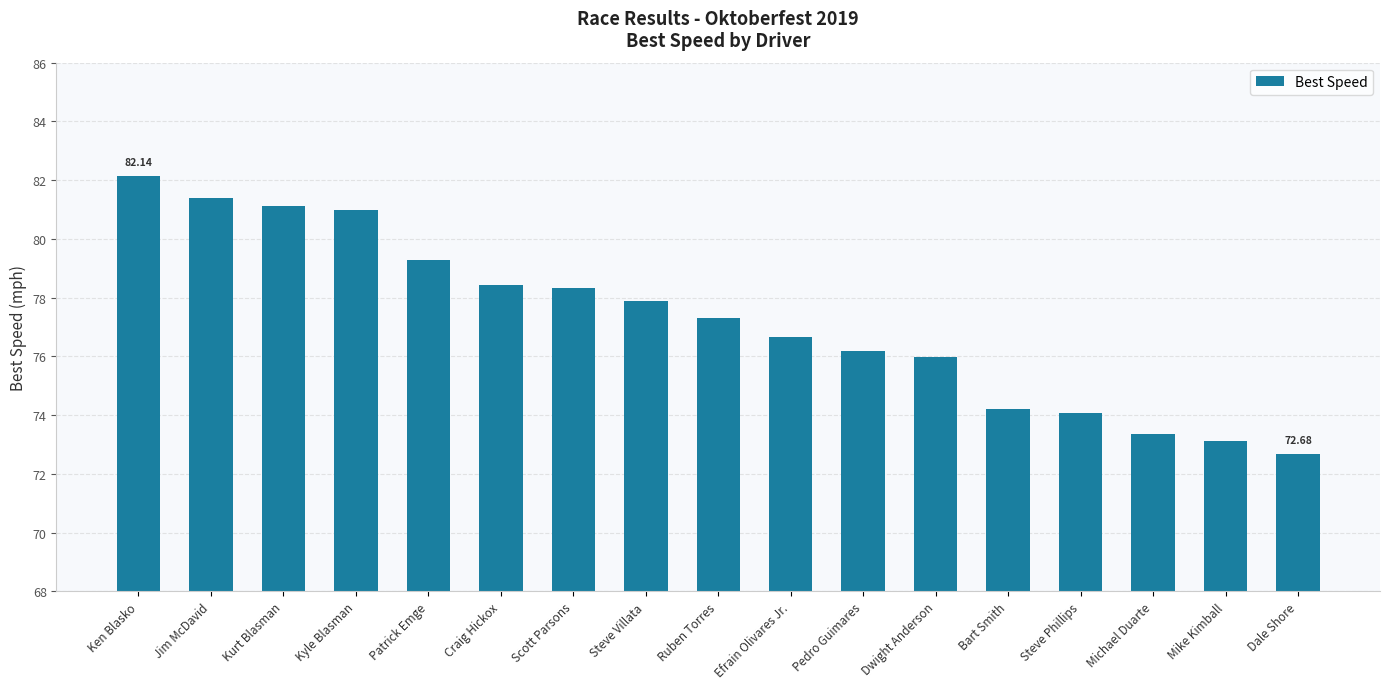

Reading right to left, extract all data points from this chart.

Dale Shore=72.7	Mike Kimball=73.1	Michael Duarte=73.4	Steve Phillips=74.1	Bart Smith=74.2	Dwight Anderson=76.0	Pedro Guimares=76.2	Efrain Olivares Jr.=76.7	Ruben Torres=77.3	Steve Villata=77.9	Scott Parsons=78.3	Craig Hickox=78.4	Patrick Emge=79.3	Kyle Blasman=81.0	Kurt Blasman=81.1	Jim McDavid=81.4	Ken Blasko=82.1